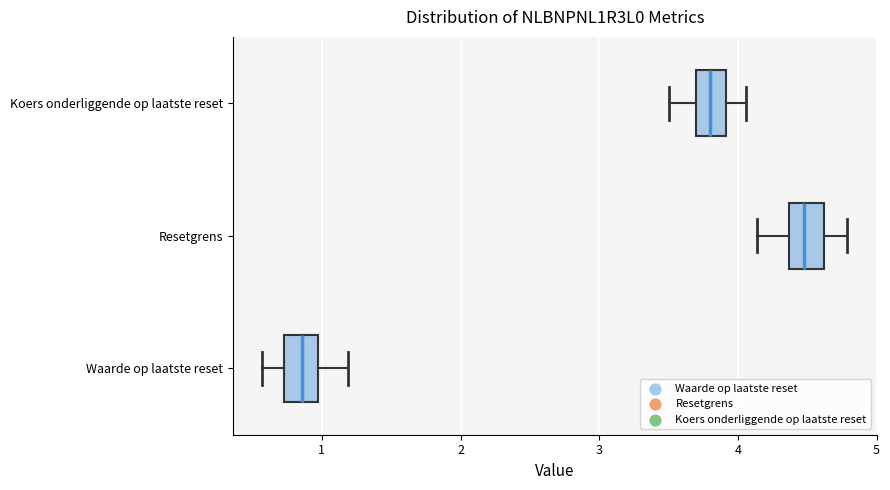

Where is the left edge of the box for Koers onderliggende op laatste reset on the x-axis? The values are not printed on the chart, so give them approximately, as read against the axis.

3.7